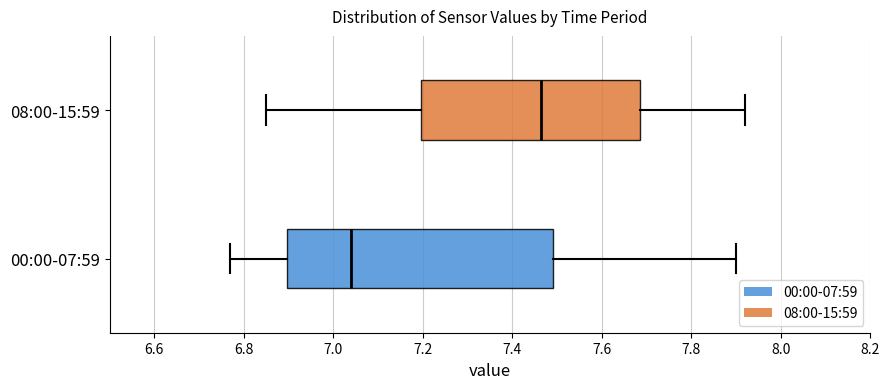

Where is the right edge of the box for 08:00-15:59 on the x-axis? The values are not printed on the chart, so give them approximately, as read against the axis.

7.68